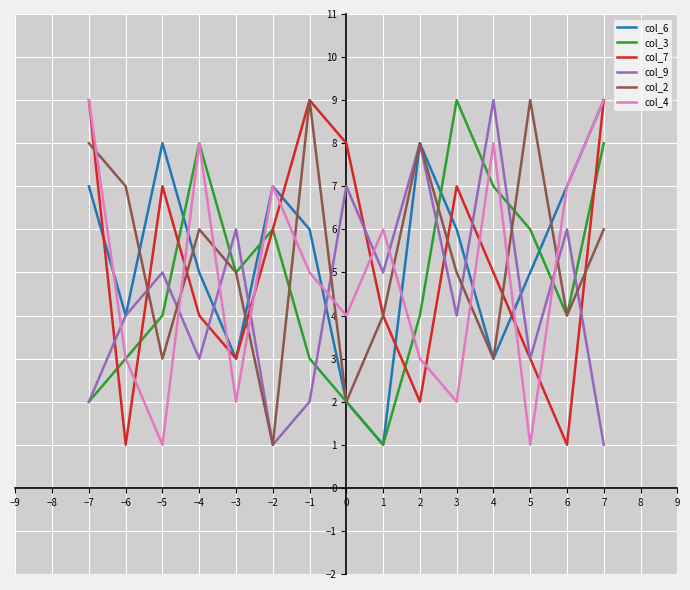

Does the chart display data point markers on the line(s)?

No